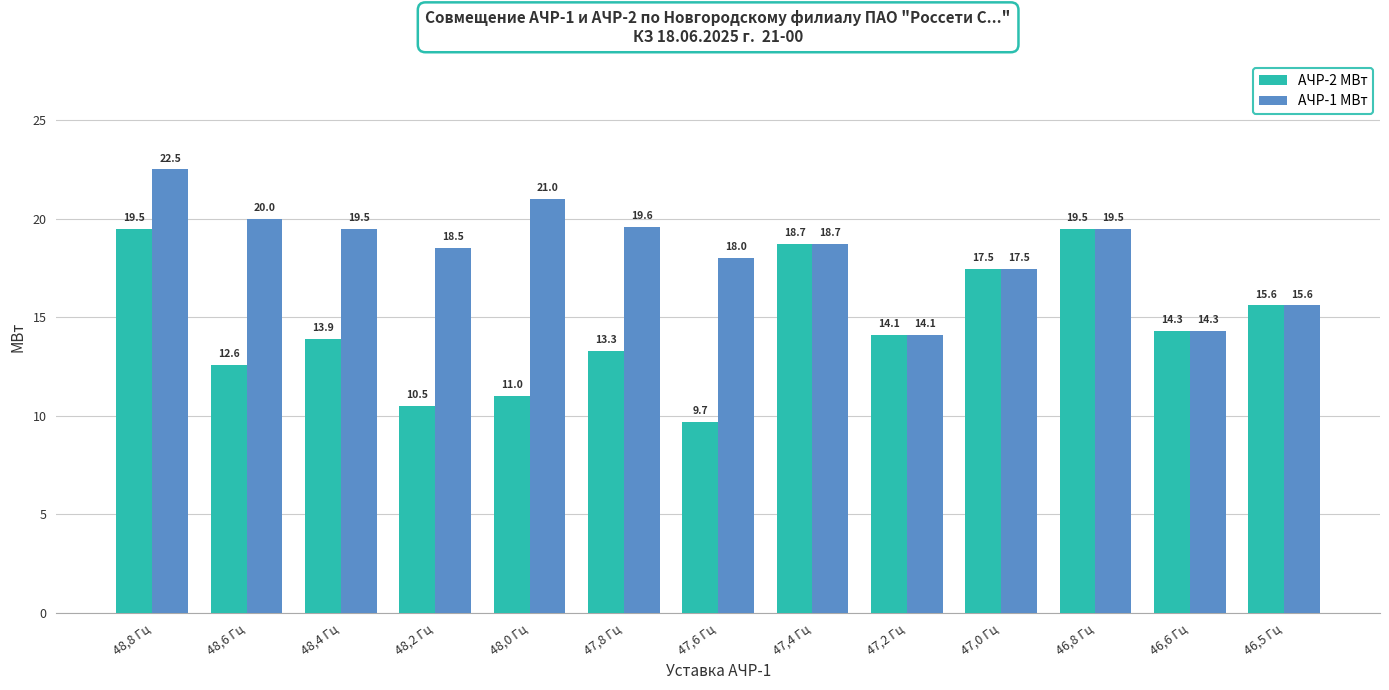

How many data points in АЧР-1 МВт are less than 18?

4